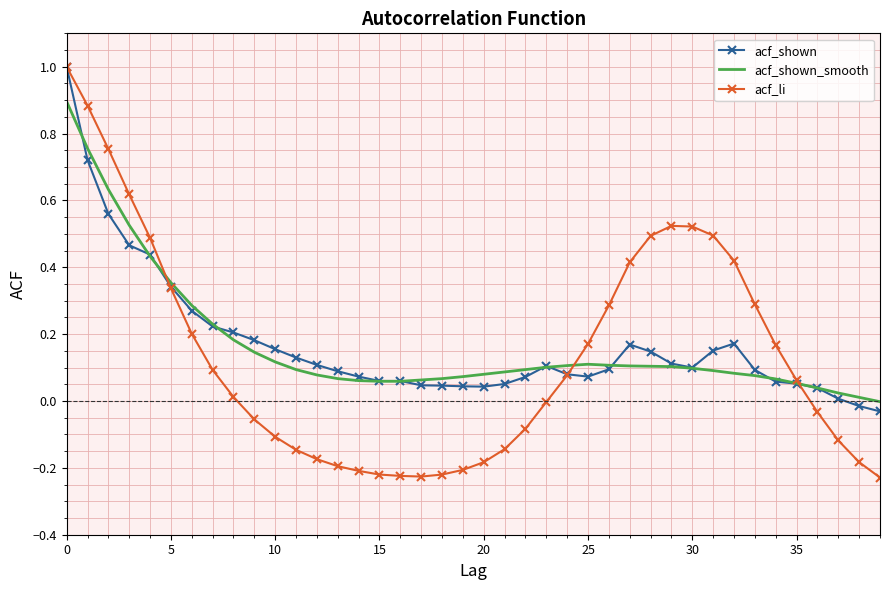

Which series has the widest spread of values?

acf_li